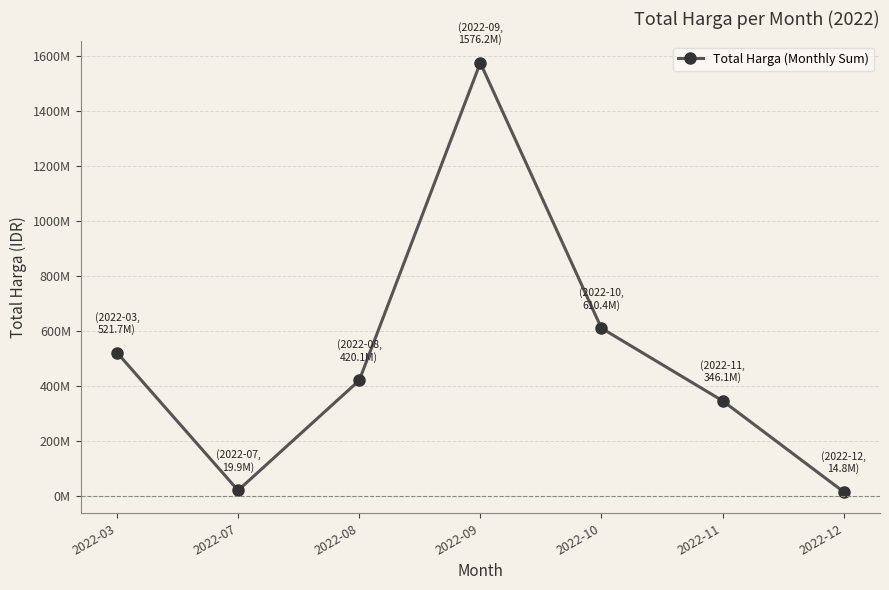

What is the value of the 6th point from the left?

346140000